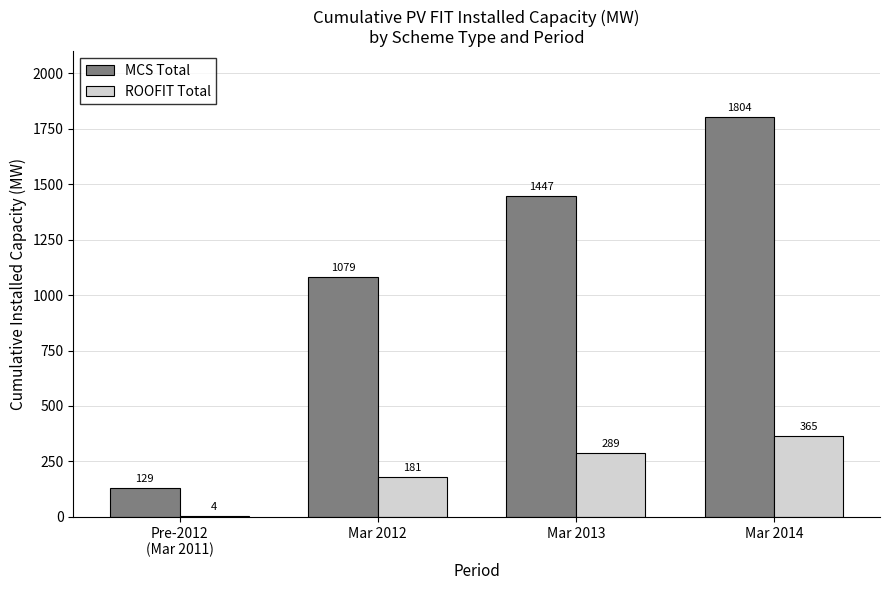

True or false: MCS Total has a value of 361.5 at Mar 2013.

False